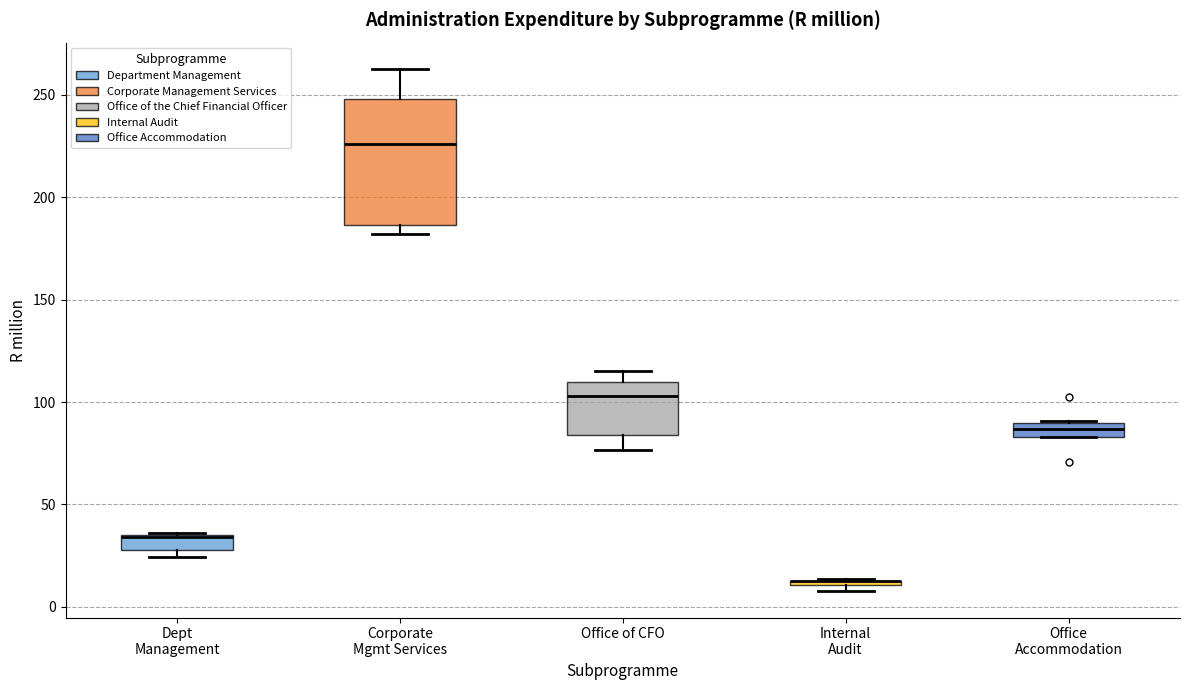

Which box is the tallest, from its lower edge to its upper edge?

Corporate Mgmt Services